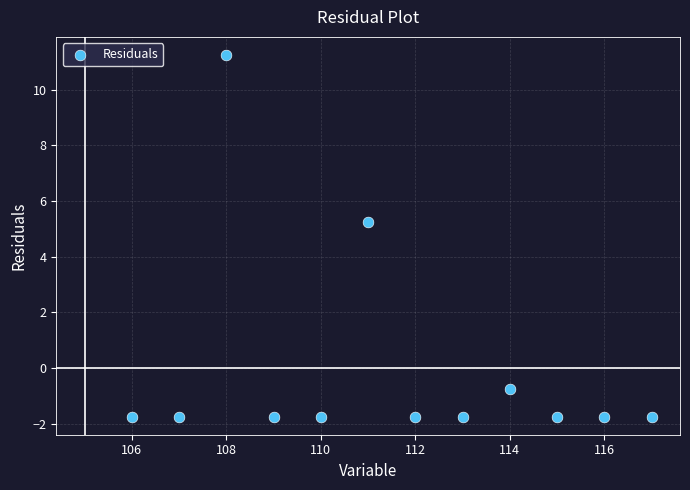

What is the average X value?

111.5